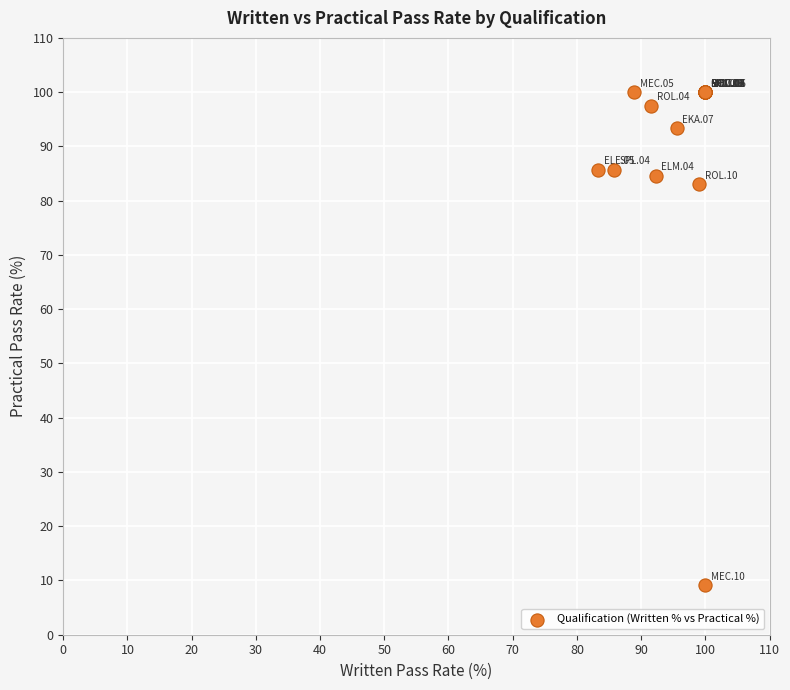

What Y value in the scatter plot is closest to 54?

83.0